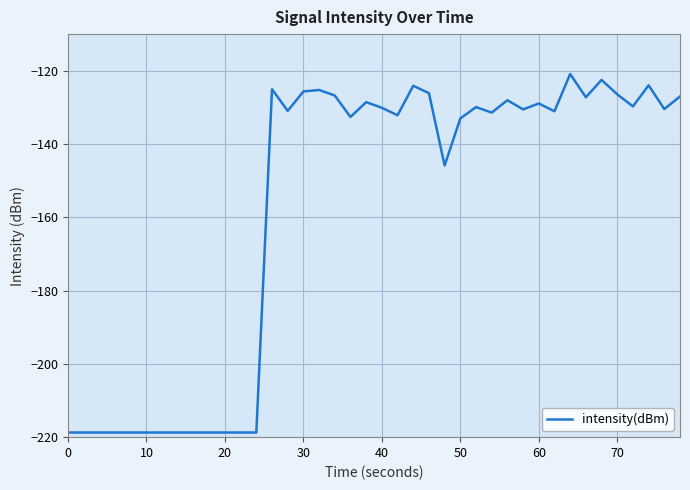

What is the difference between the maximum and minimum values?

97.9